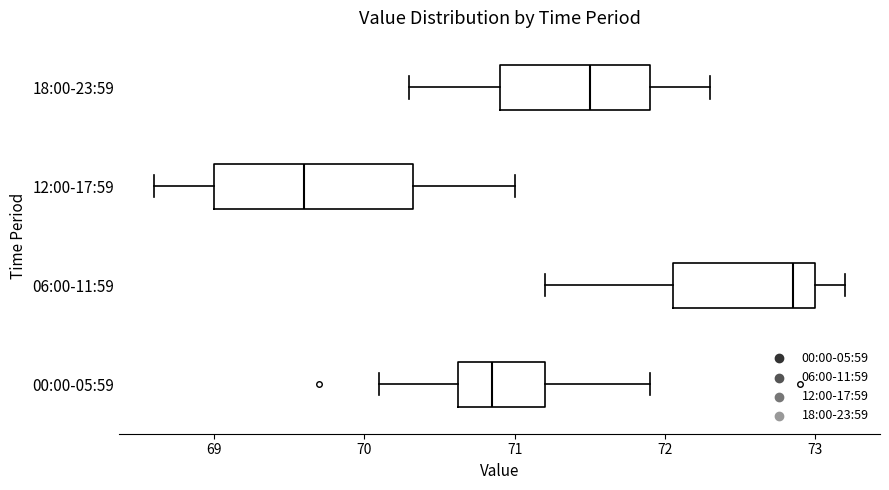

Where does the median line of the box for 12:00-17:59 sit on the x-axis? The values are not printed on the chart, so give them approximately, as read against the axis.

69.6